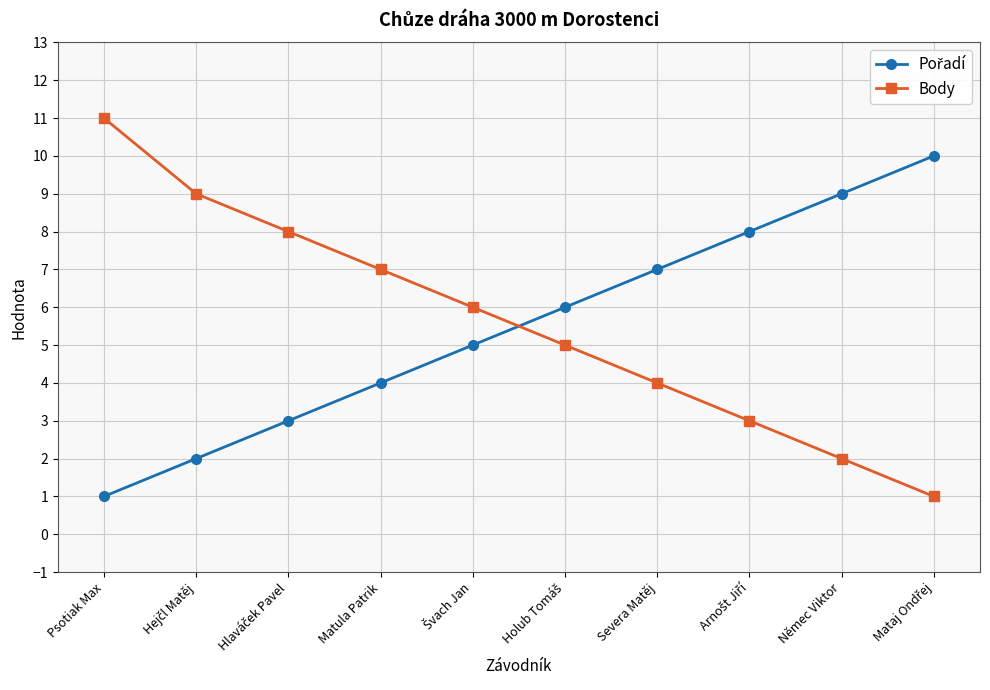

The Body series shows 17 at Psotiak Max. True or false?

False